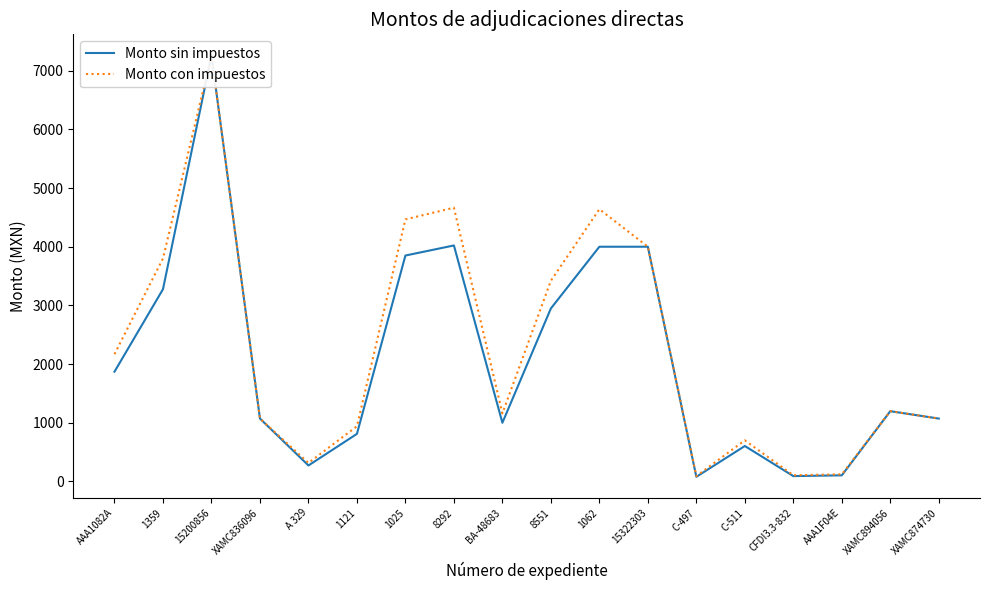

What is the difference between the Monto con impuestos values at C-497 and BA-48683?

1068.7